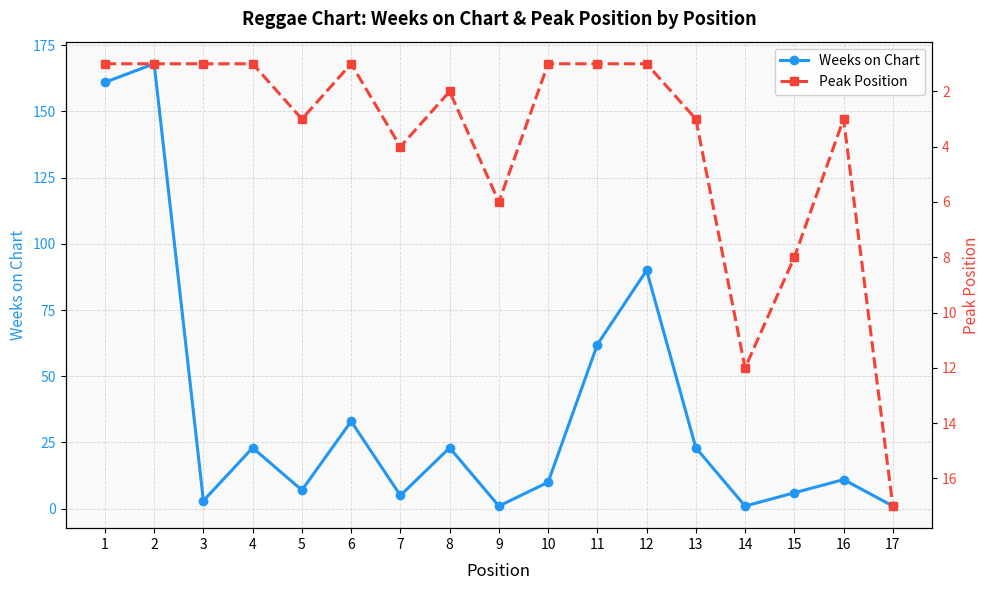

Rank the series at 14 from highest to lowest value.

Peak Position, Weeks on Chart